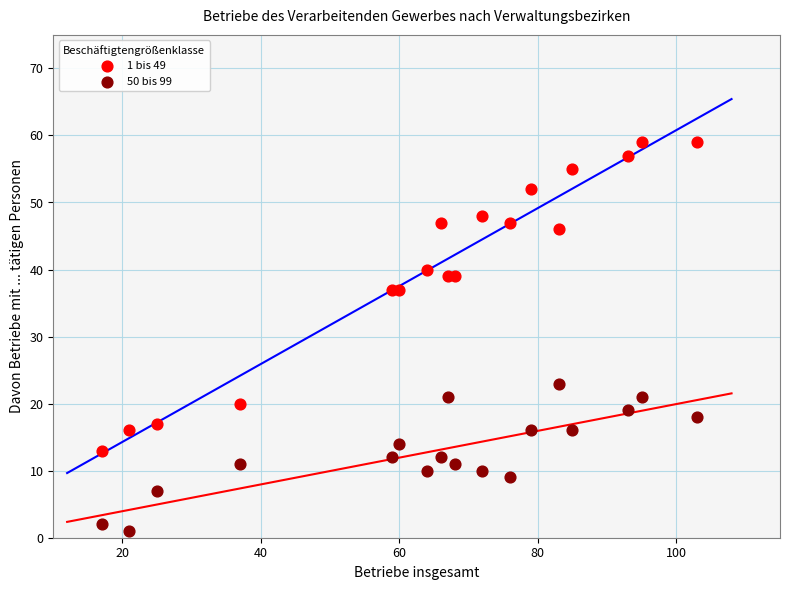

What is the X range (max minus min) for the scatter plot?

86